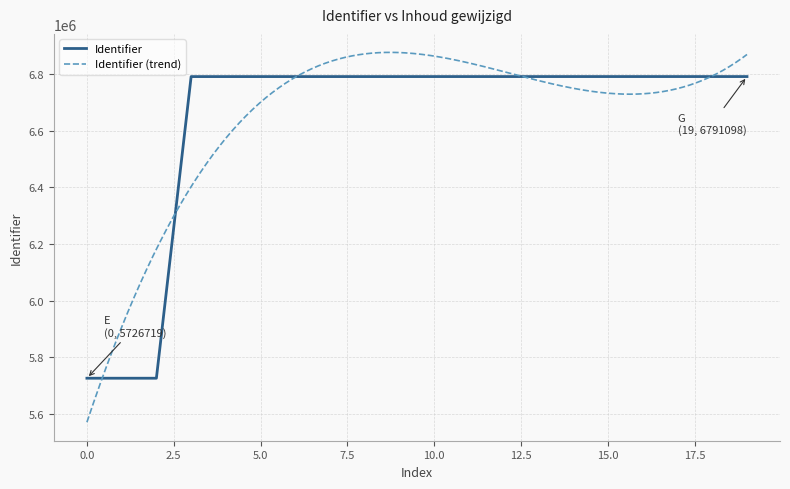

What is the approximate value at 2021-10-11?

6791006